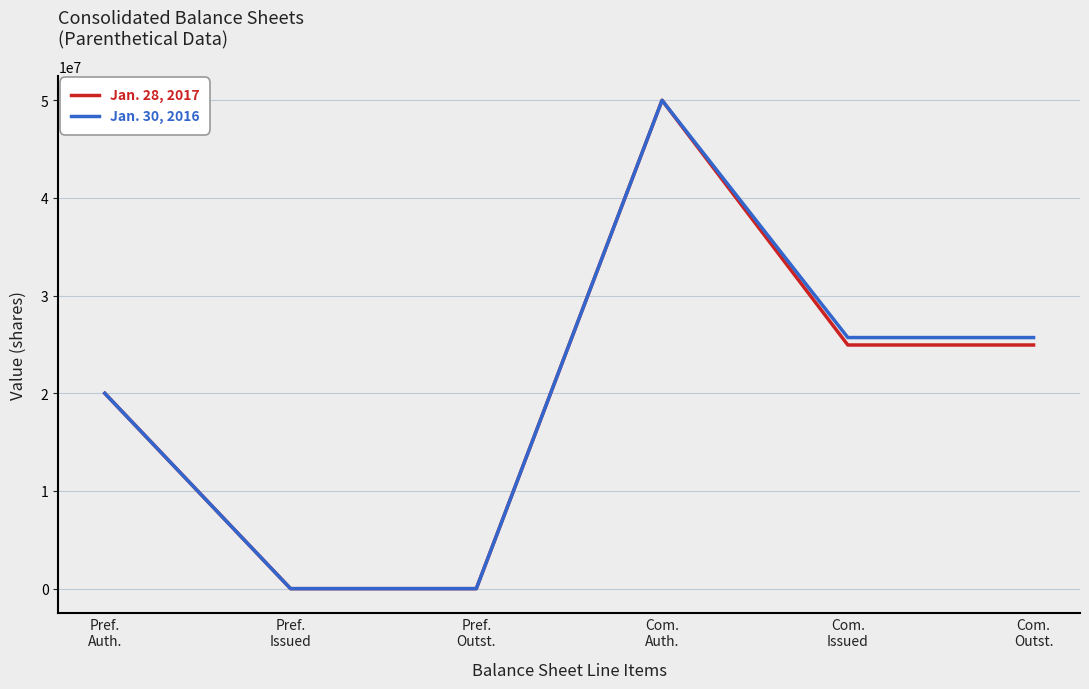

At how many categories does at least one series exceed 18585756?

4